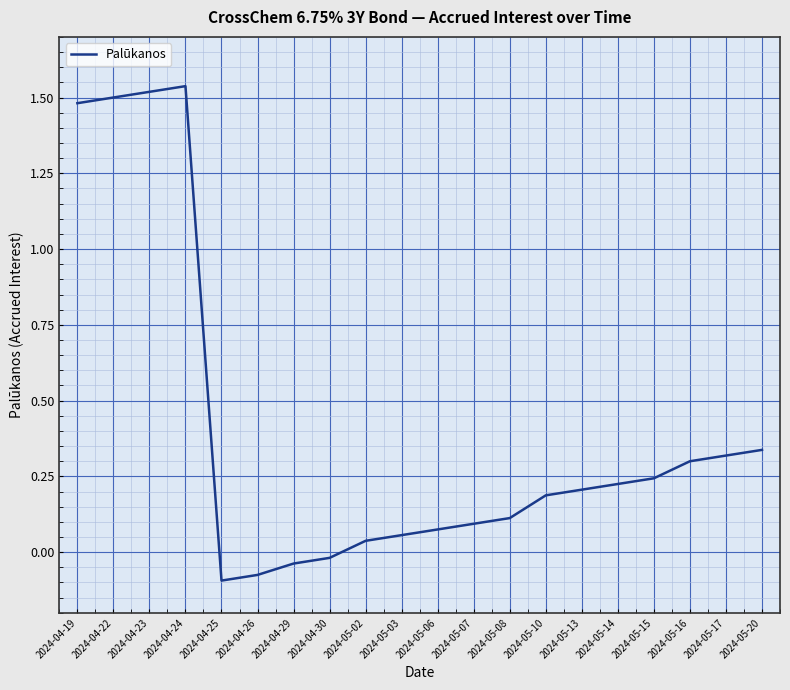

True or false: there are more than 0 points higher than both neighbors.

True